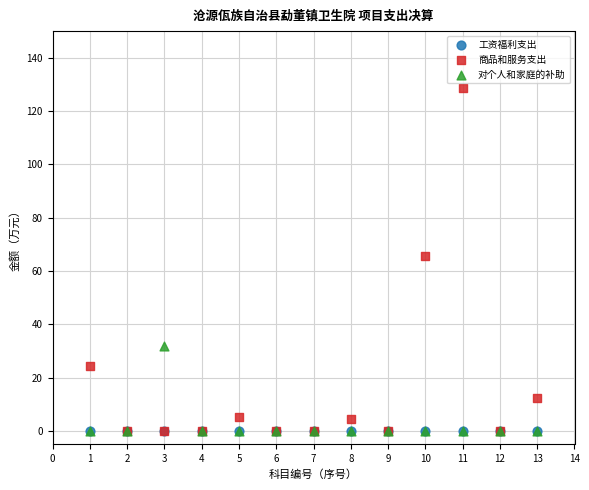

Which series reaches the maximum Y coordinate?

商品和服务支出